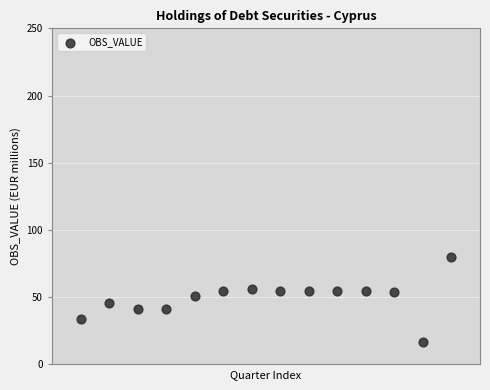

What is the range of Y values (max minus min)?

63